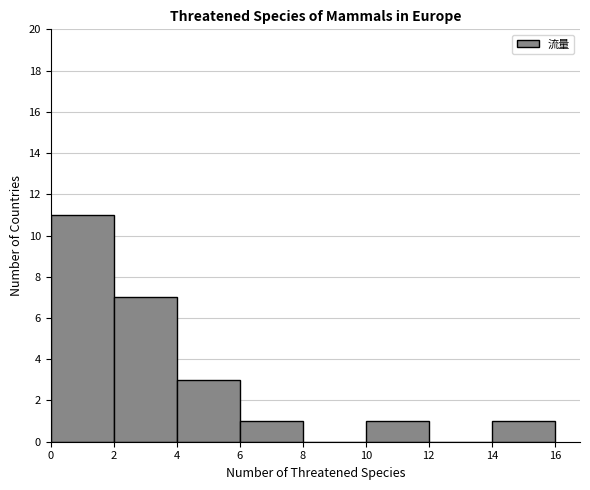

How tall is the bar that spans 6 to 8 on the x-axis? The values are not printed on the chart, so give them approximately, as read against the axis.

1